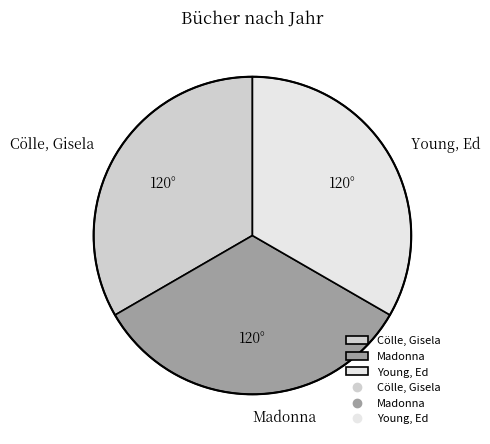

Count the number of slices in the pie.

3